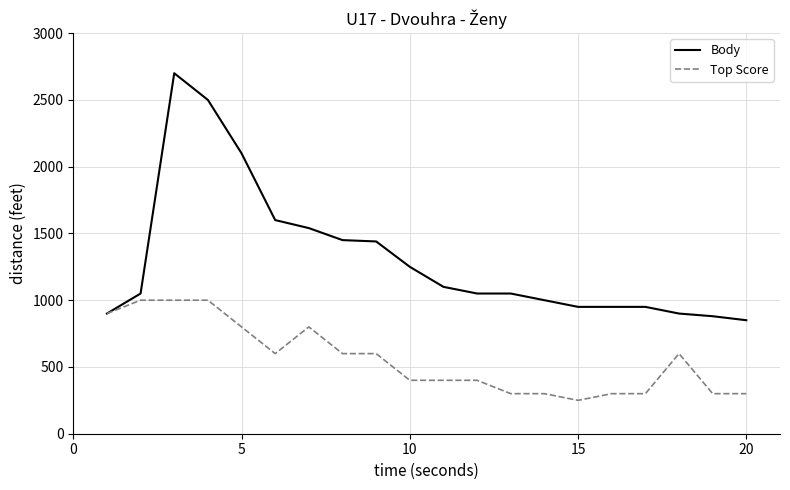

How many series are shown in this chart?

2